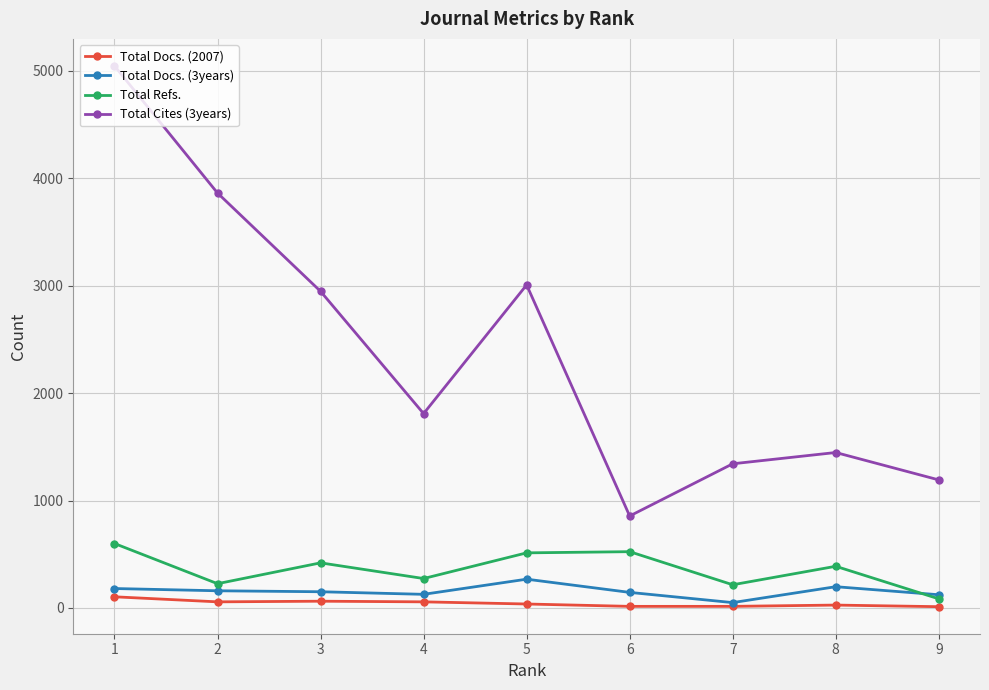

Which series has the largest total across all categories?

Total Cites (3years)